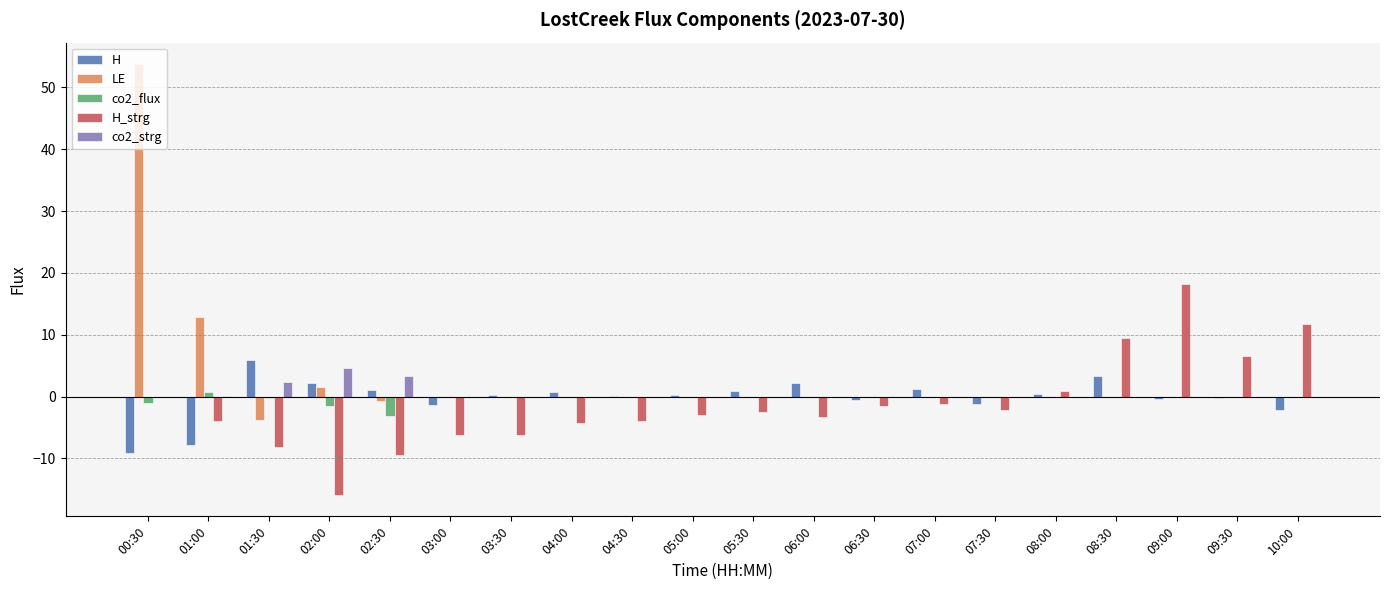

What is the sum of all H_strg values?

-24.8